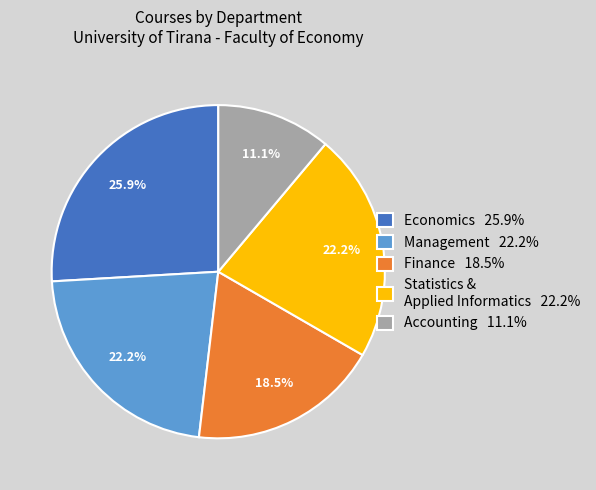

Does Management 22.2% account for over 50% of the chart?

No